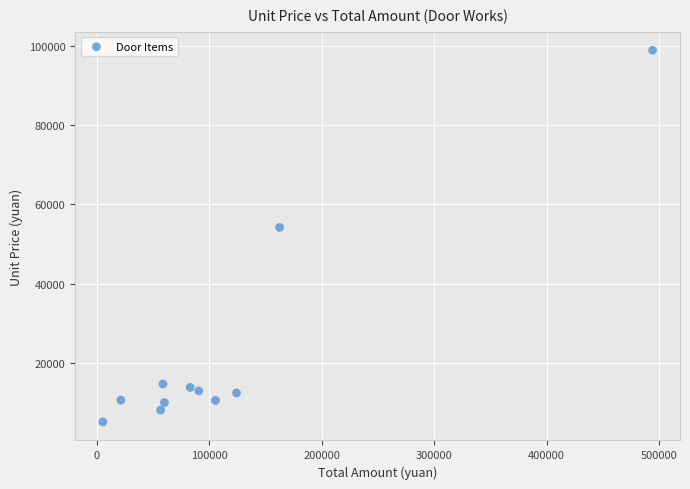

What Y value in the scatter plot is closest to 51972?

54154.7